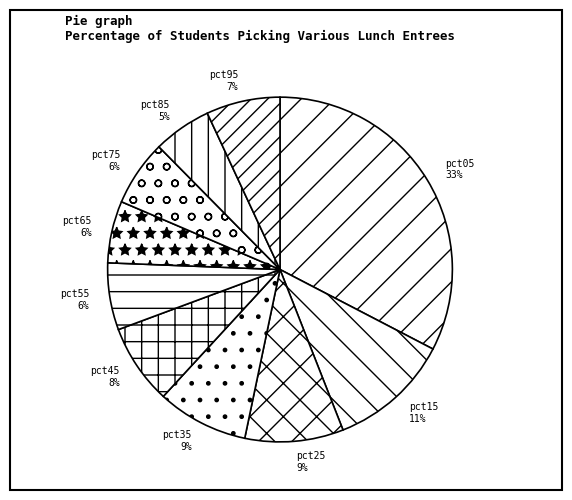

To the nearest percent, what is the combined percentage of pct75 and pct45?

14%